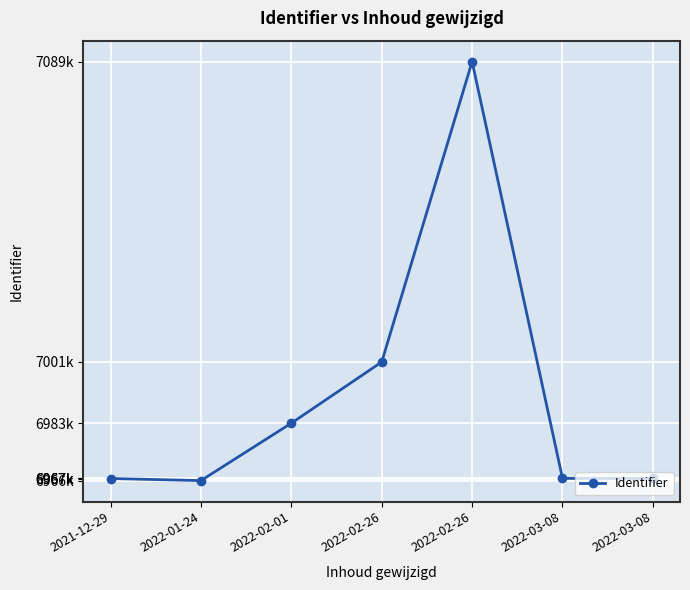

Rank the categories by value from lowest to highest.

2022-01-24, 2021-12-29, 2022-03-08, 2022-03-08, 2022-02-01, 2022-02-26, 2022-02-26